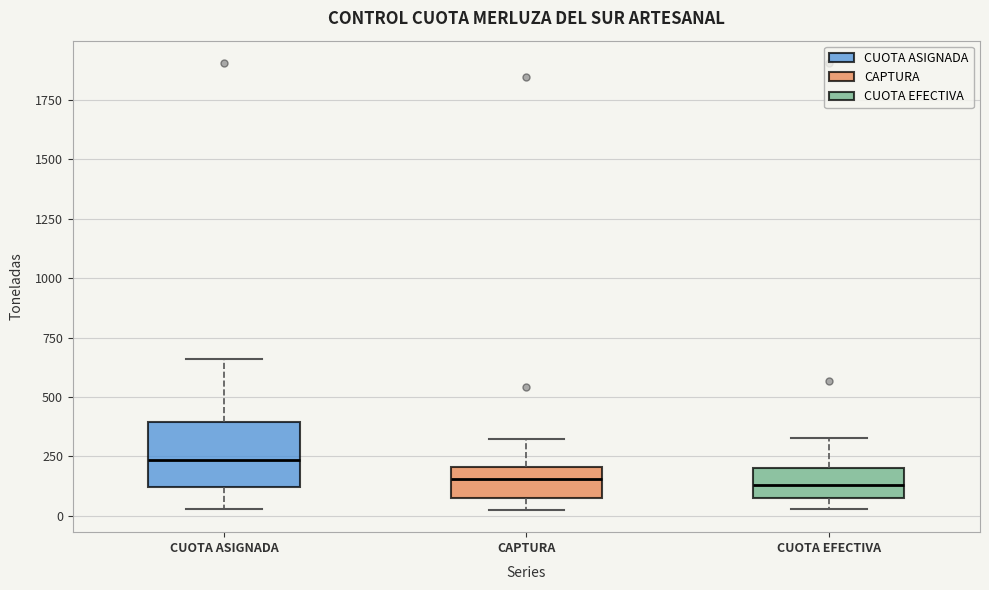

Which box's median line is the highest?

CUOTA ASIGNADA